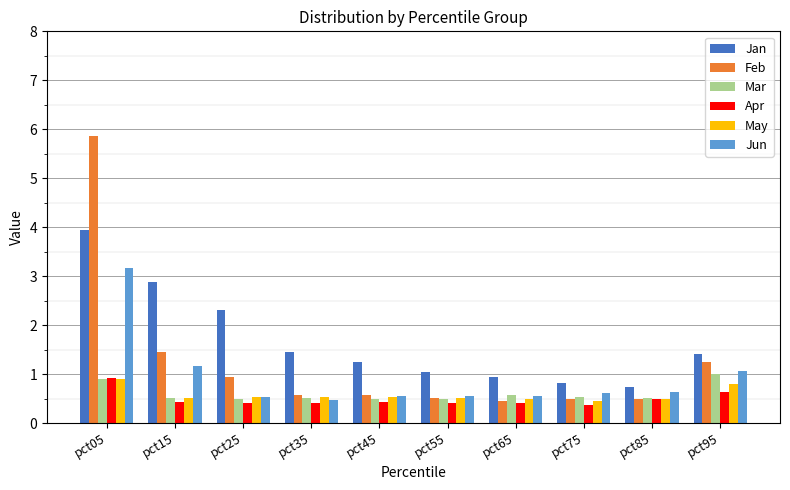

What is the difference between the highest and lowest values at pct05?

5.0